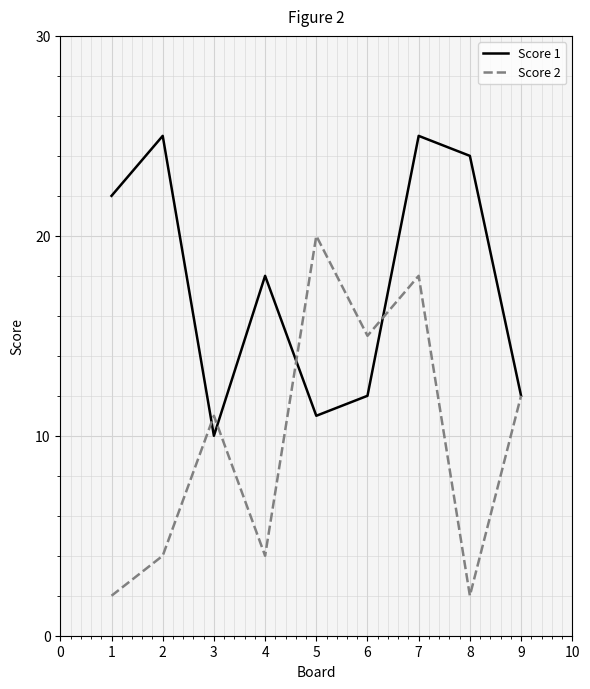

What is the spread (max minus min) of values at 7?

7